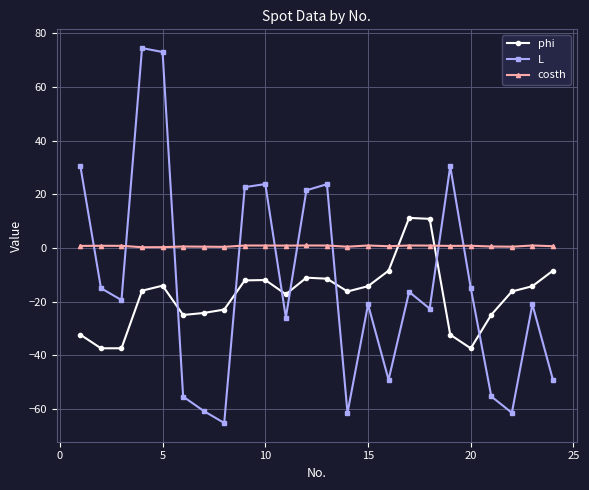

Which series has the widest spread of values?

L